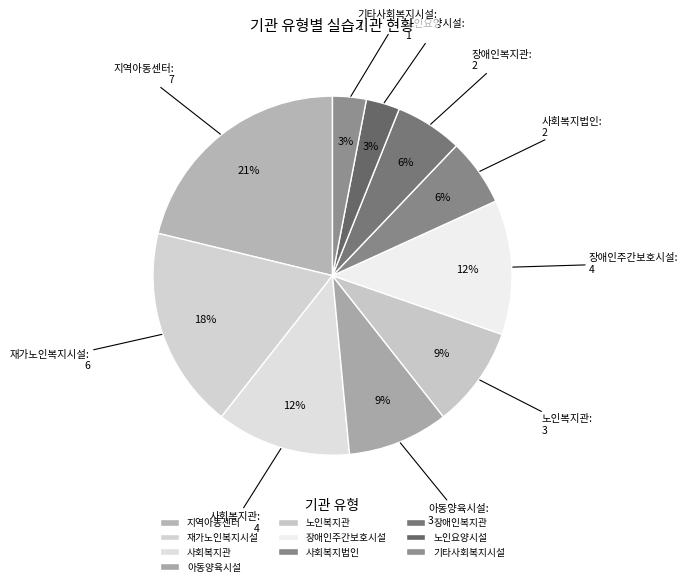

The 장애인주간보호시설 slice represents 12% of the pie. True or false?

True